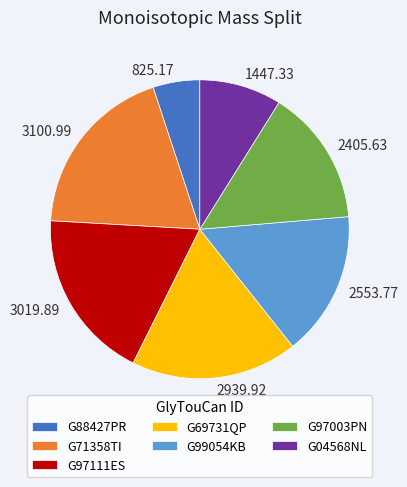

What is the ratio of the value at G04568NL to the value at G99054KB?

0.6